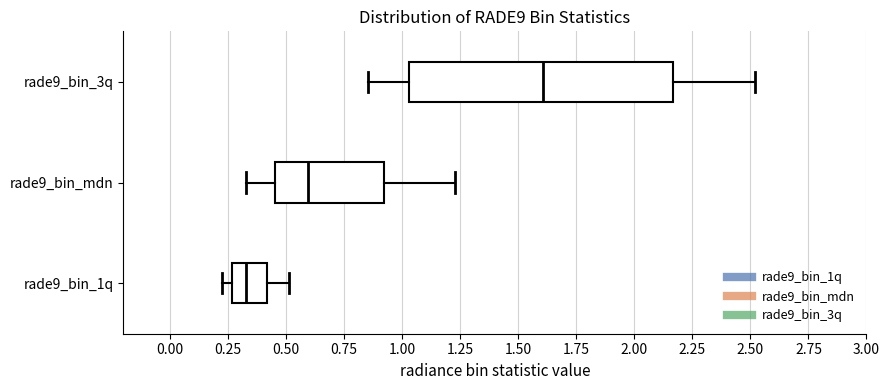

Where does the right whisker of the box for rade9_bin_mdn end on the x-axis? The values are not printed on the chart, so give them approximately, as read against the axis.

1.25